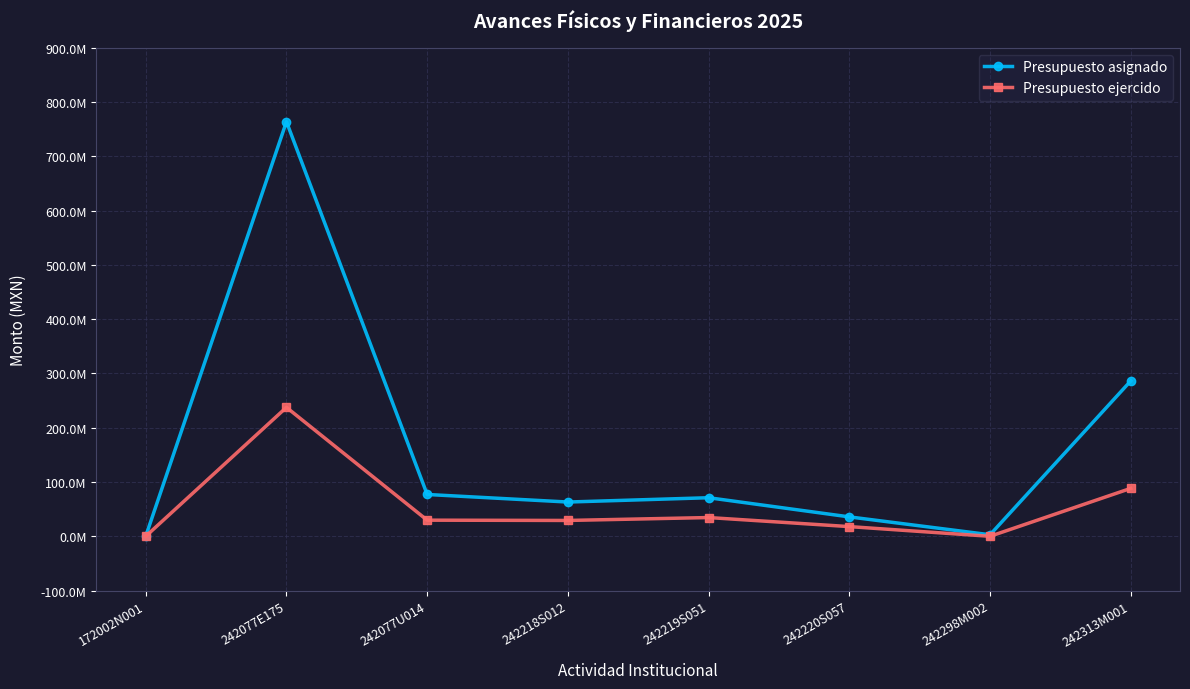

What are all the series names shown in the legend?

Presupuesto asignado, Presupuesto ejercido